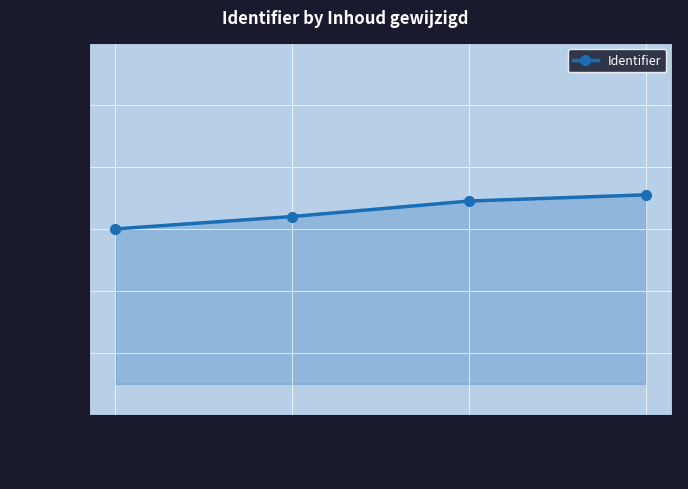

Rank the categories by value from lowest to highest.

0. Welkom
(2021-08-20), 1. Reflectieopdracht
(2021-08-20), 2. Hoe lever je
je werk in?
(2021-08-20), Bronnen
(2021-02-27)